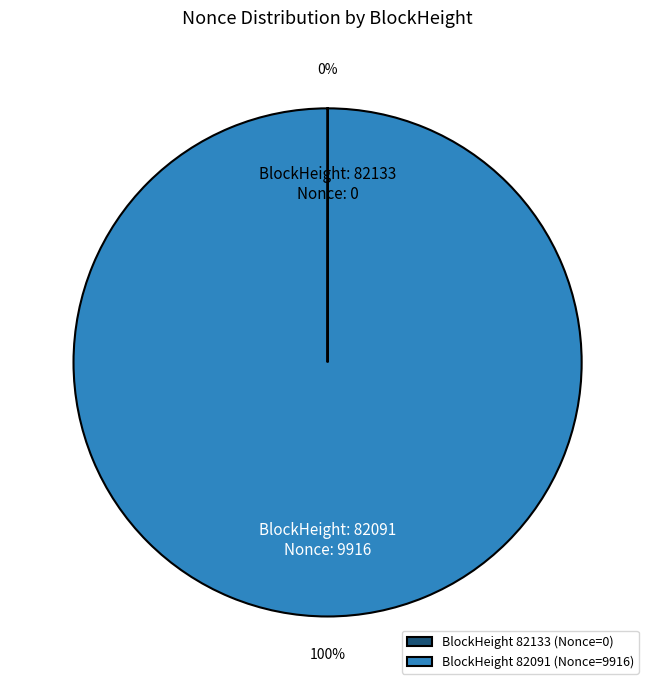

The BlockHeight 82091 (Nonce=9916) slice represents 100% of the pie. True or false?

True